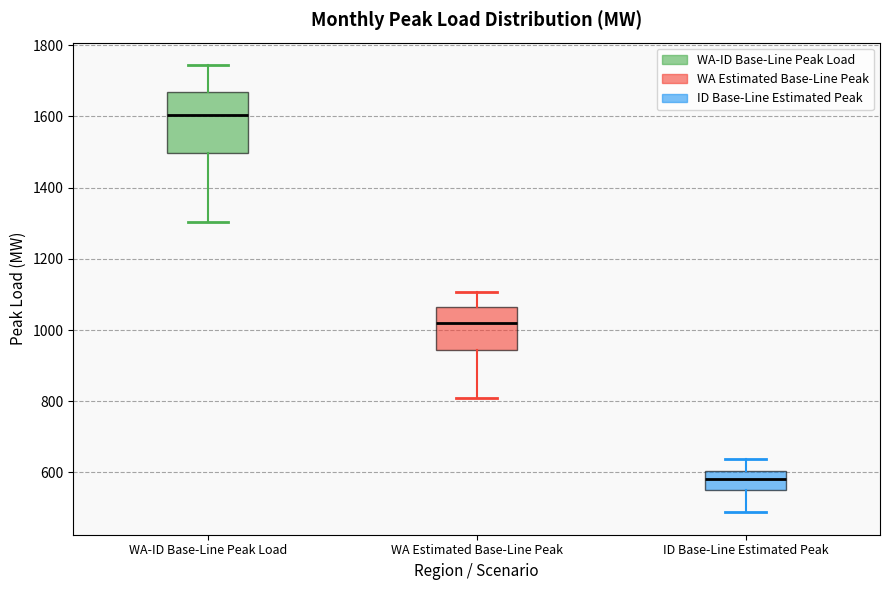

Which box has the highest median line?

WA-ID Base-Line Peak Load